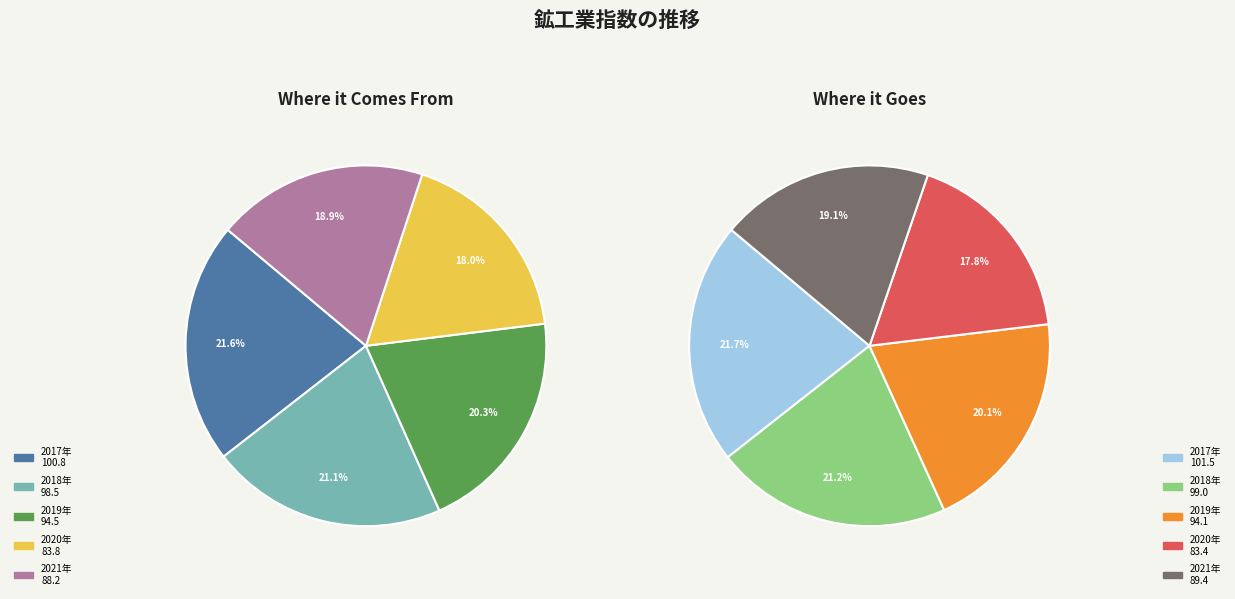

The 2019年 slice represents 33% of the pie. True or false?

False